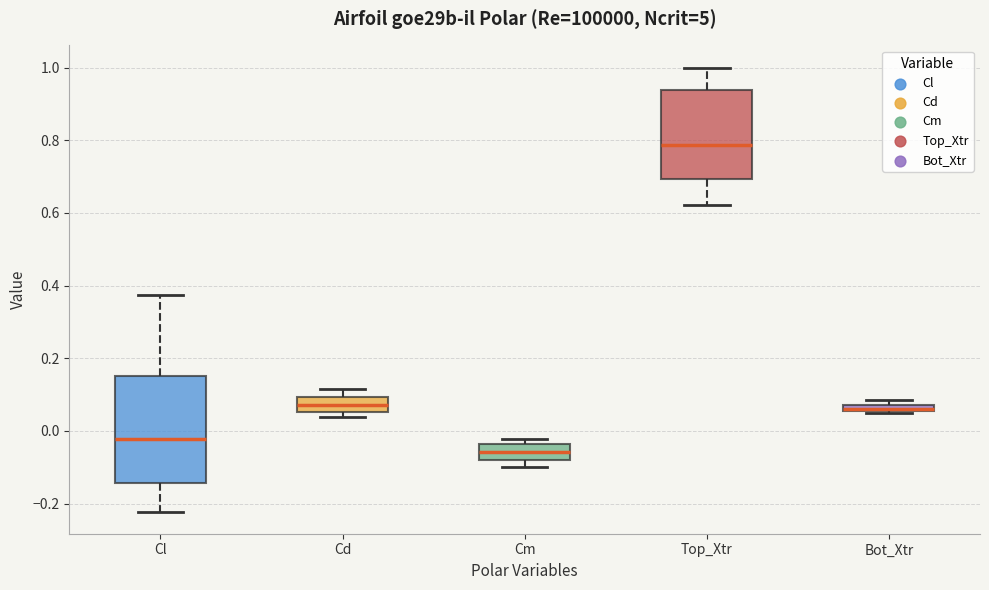

Where does the median line of the box for Cm sit on the y-axis? The values are not printed on the chart, so give them approximately, as read against the axis.

-0.06